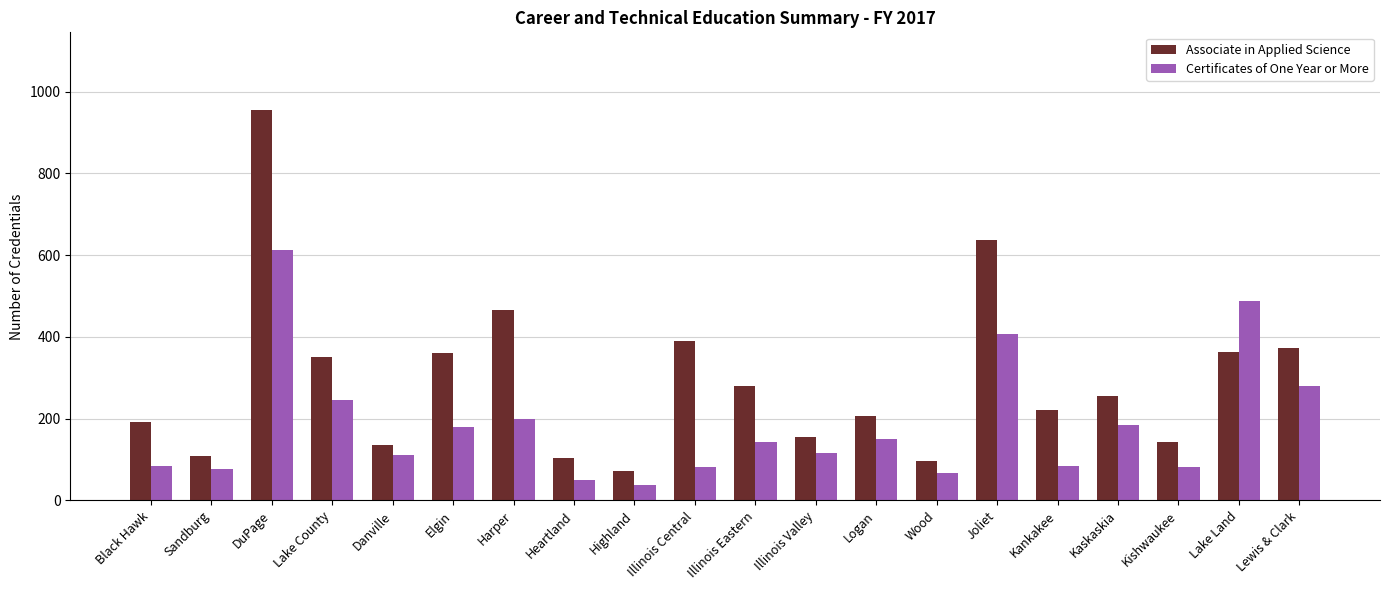

What is the value of the Associate in Applied Science bar at the 14th from the left?

96